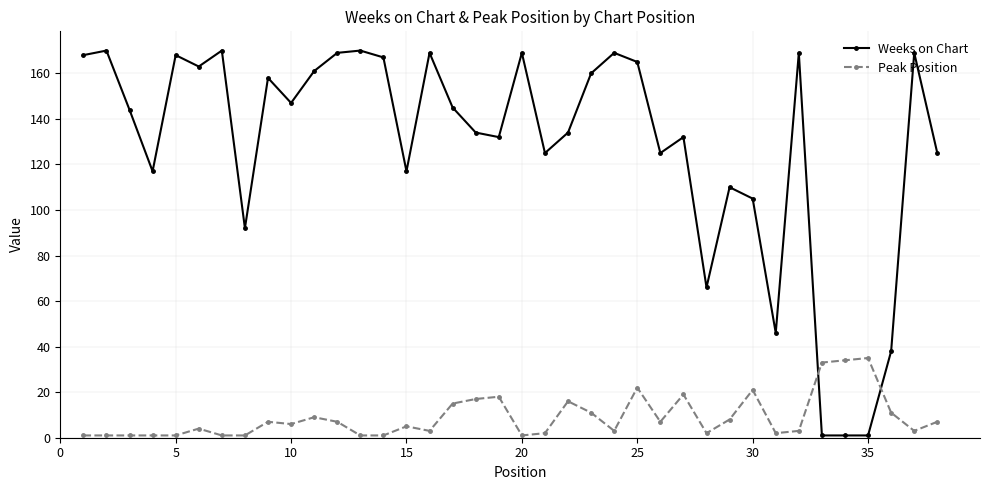

Which series has the largest total across all categories?

Weeks on Chart